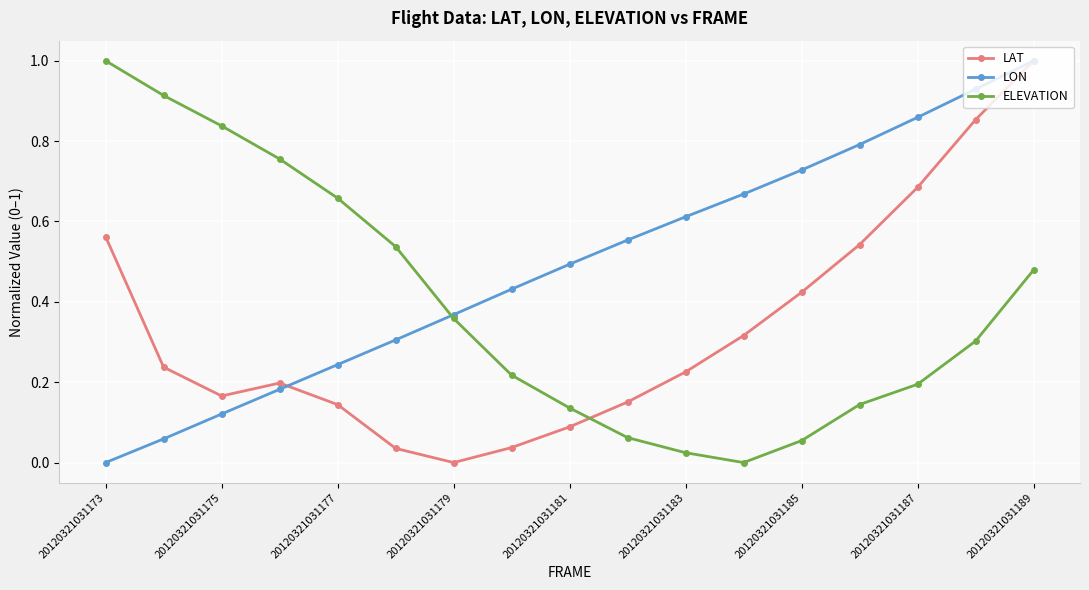

In LAT, how many points are lower than both neighbors (excluding endpoints)?

2